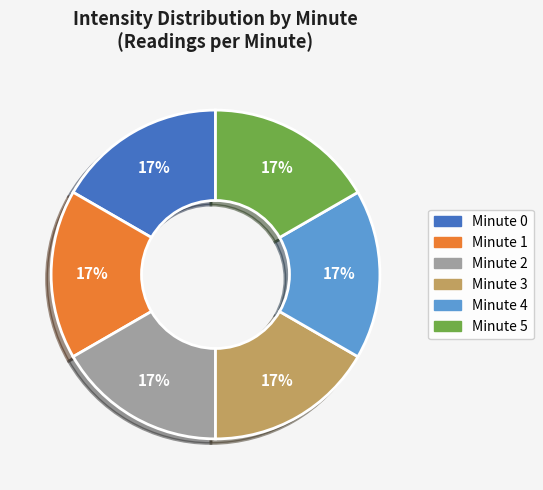

Does any single category account for the majority?

No